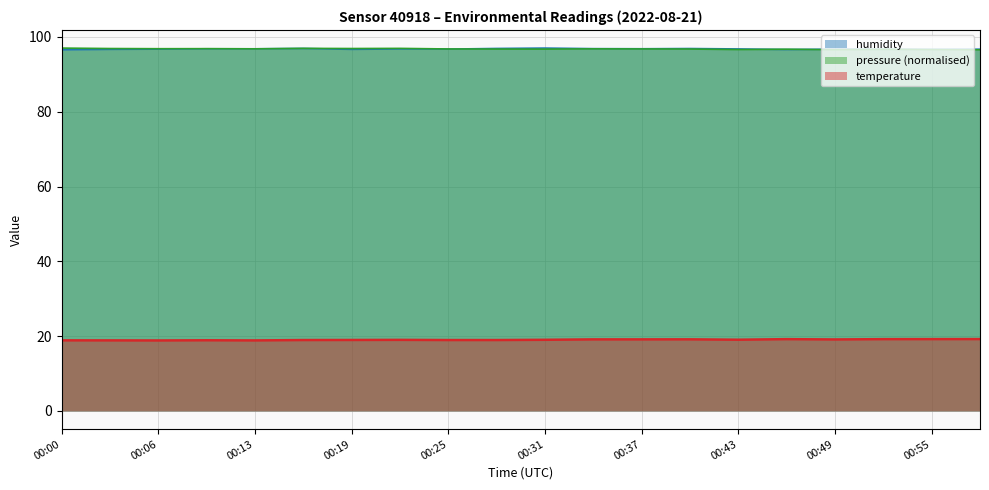

List the labels in order of humidity value, largest first.

00:31, 00:16, 00:28, 00:40, 00:34, 00:37, 00:09, 00:13, 00:22, 00:43, 00:25, 00:06, 00:49, 00:58, 00:52, 00:03, 00:19, 00:55, 00:46, 00:00